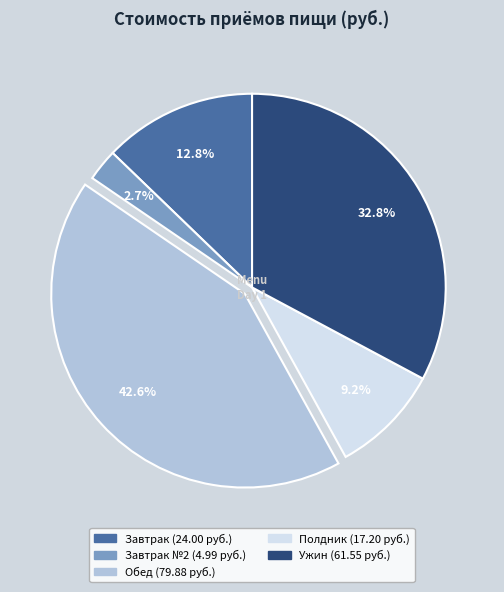

Is there a majority slice in this chart?

No